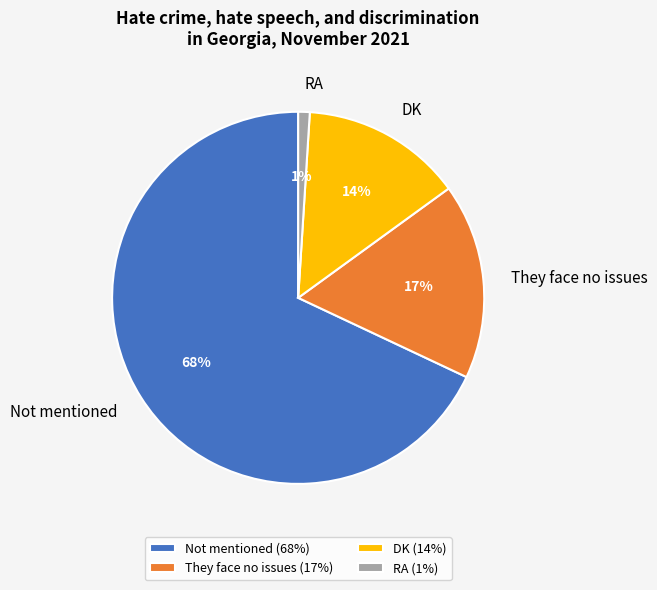

To the nearest percent, what is the combined percentage of Not mentioned and DK?

82%